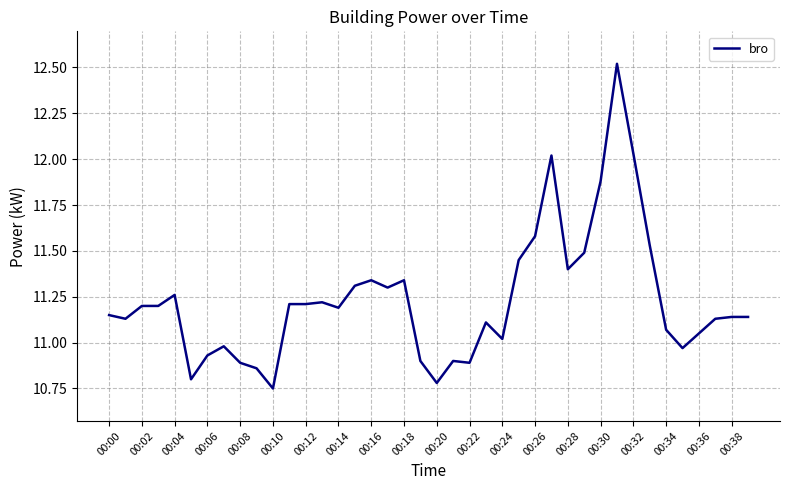

What is the difference between the maximum and minimum values?

1.8